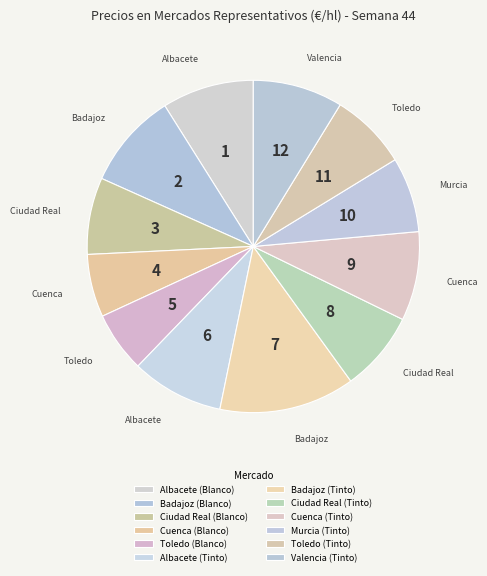

What percentage is the Toledo (Blanco) slice, to the nearest percent?

6%